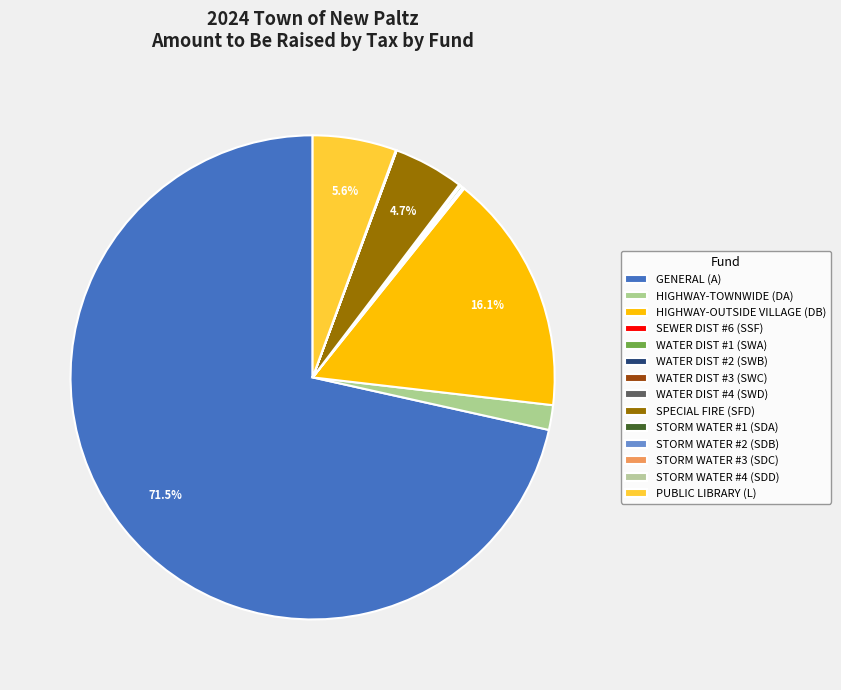

Is there any slice that represents more than half of the pie?

Yes